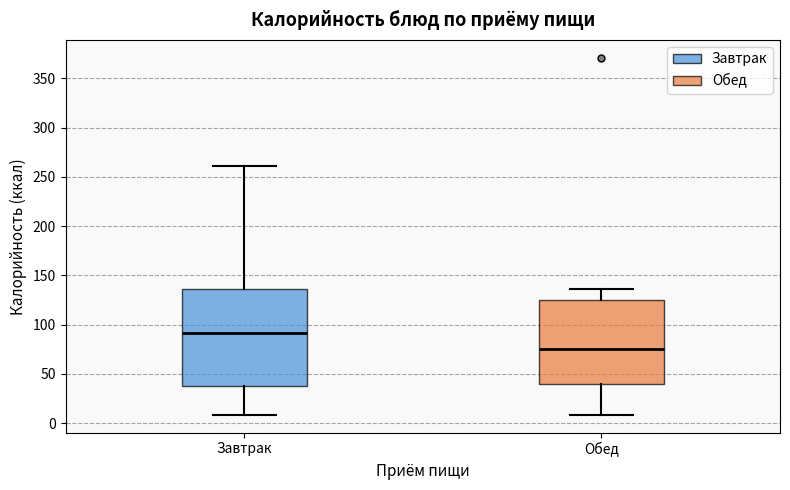

Where does the upper whisker of the box for Обед end on the y-axis? The values are not printed on the chart, so give them approximately, as read against the axis.

135